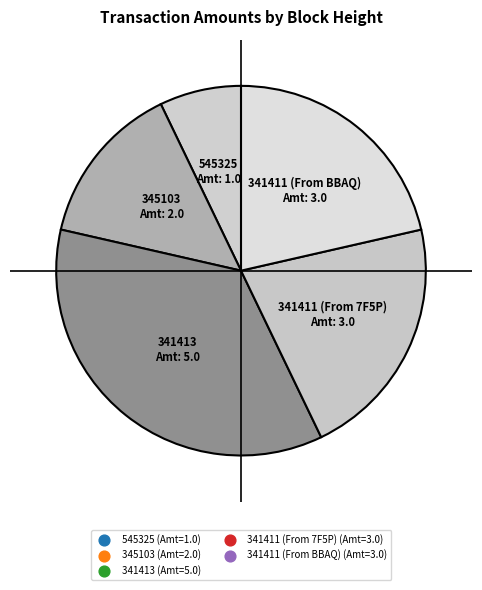

What is the ratio of the value at 341413 to the value at 345103?

2.5